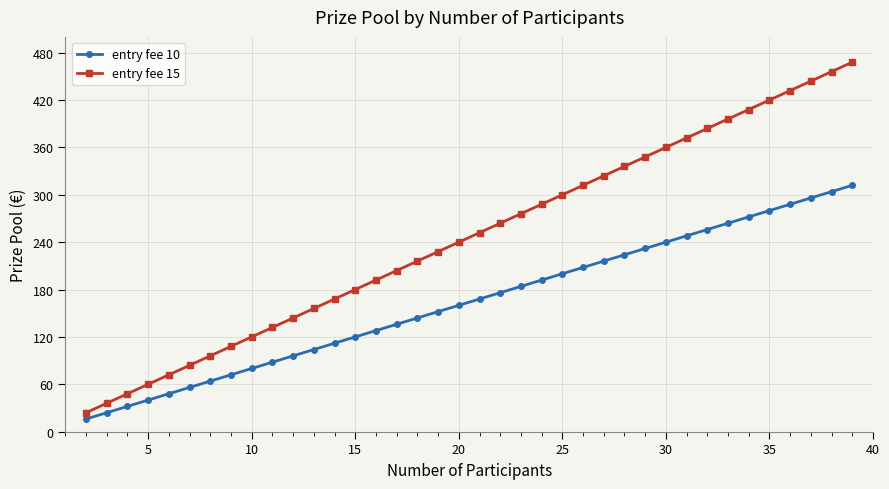

Which series has the largest total across all categories?

entry fee 15